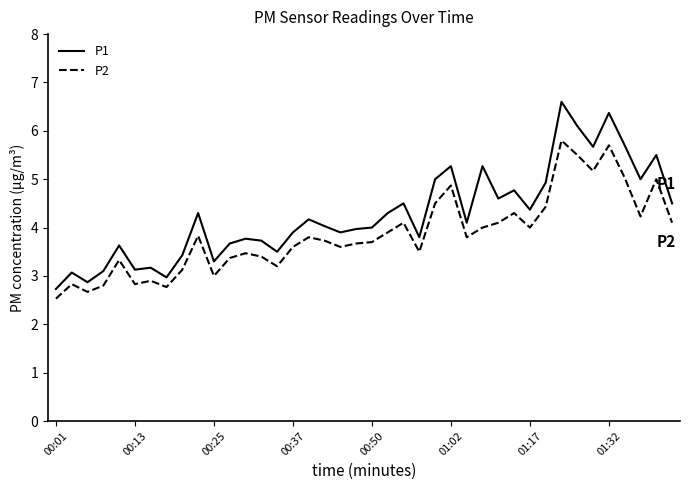

True or false: P2 and P1 cross at least once.

False